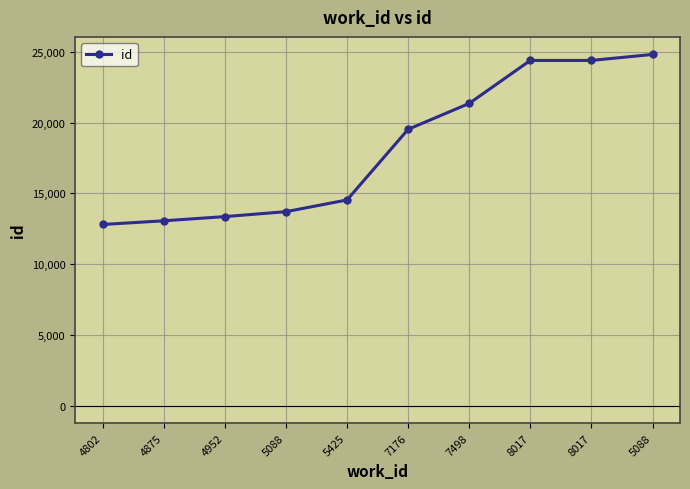

What is the difference between the values at 5088 and 4802?

12023